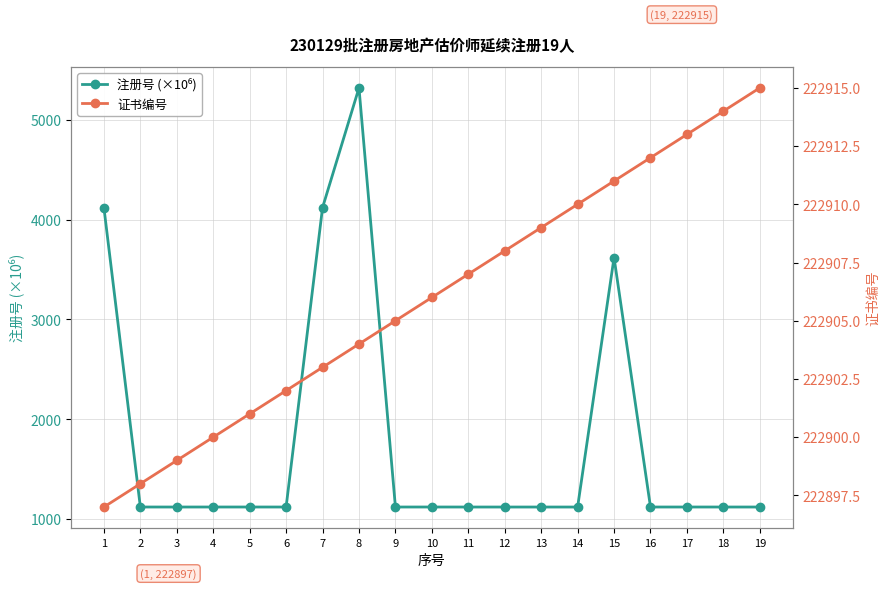

Read the 注册号 (×10⁶) value at 17.

1120.1